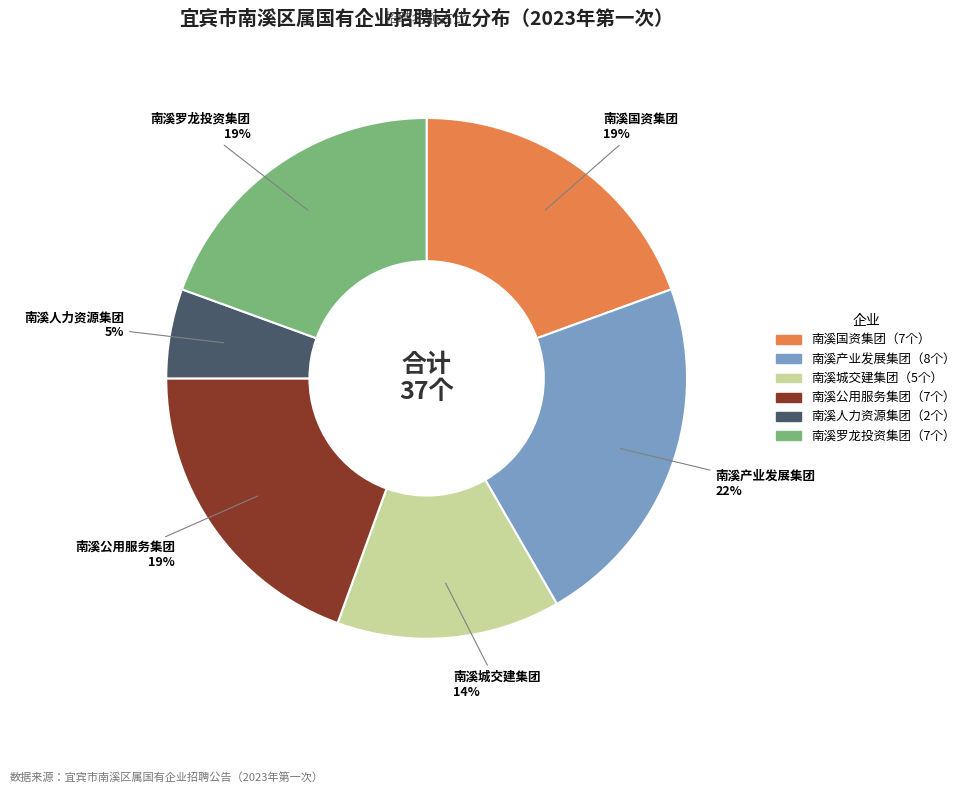

Which category has the smallest portion of the pie?

南溪人力资源集团